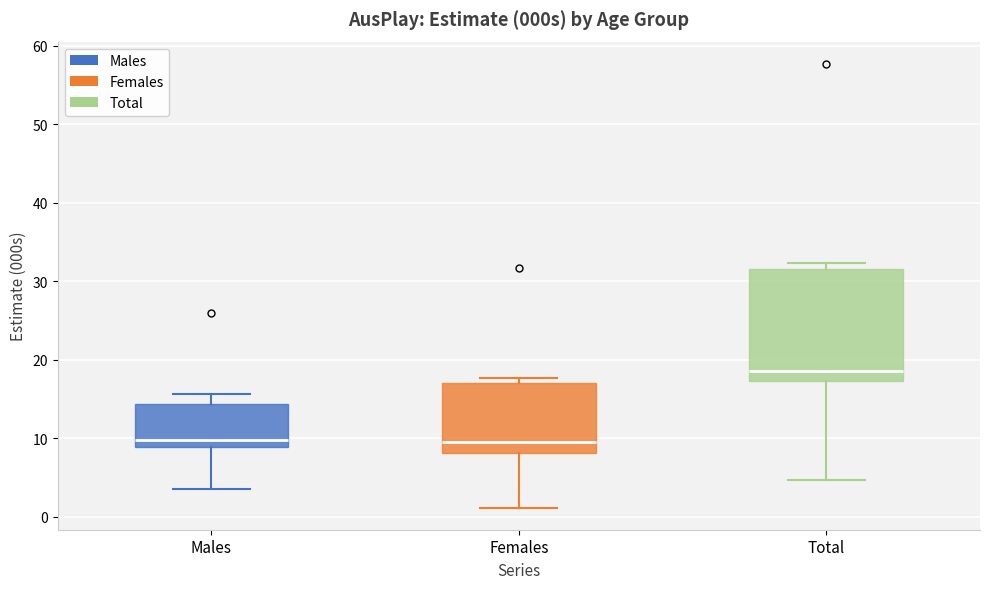

Where does the median line of the box for Females sit on the y-axis? The values are not printed on the chart, so give them approximately, as read against the axis.

10